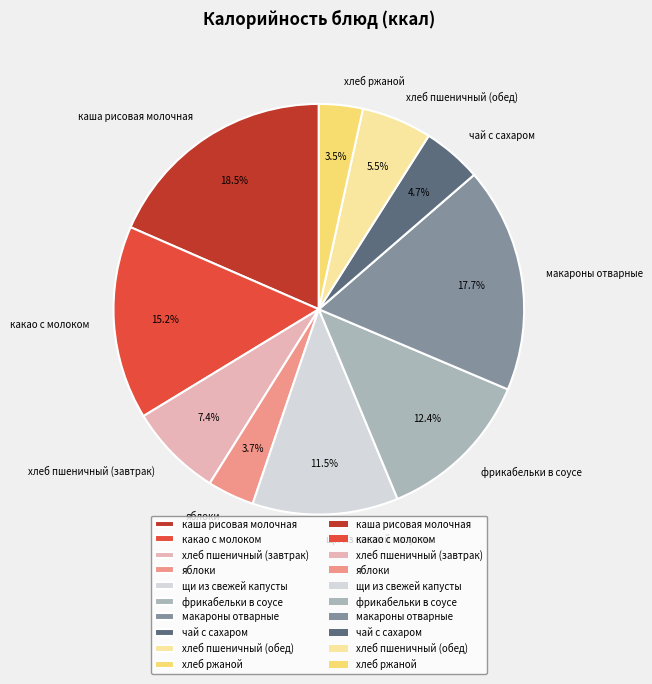

Does any single category account for the majority?

No